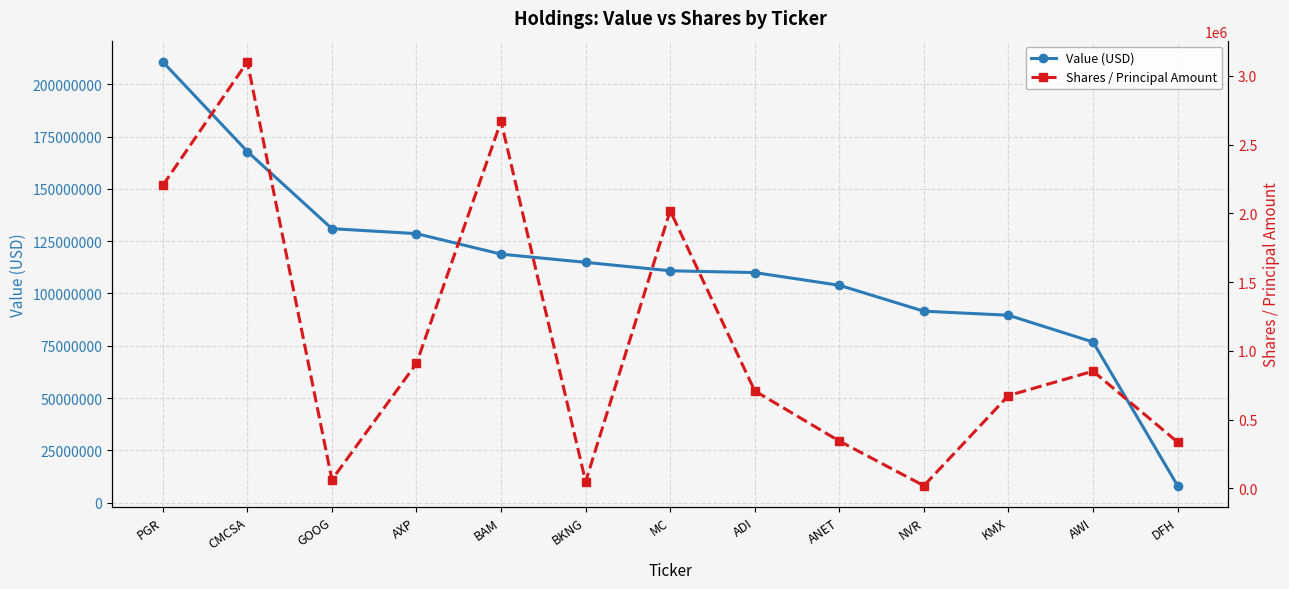

What position from the left is KMX?

11